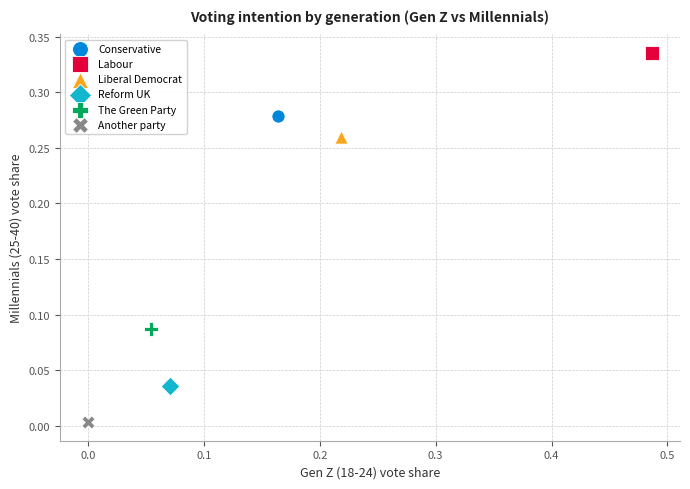

Which series reaches the minimum Y coordinate?

Another party